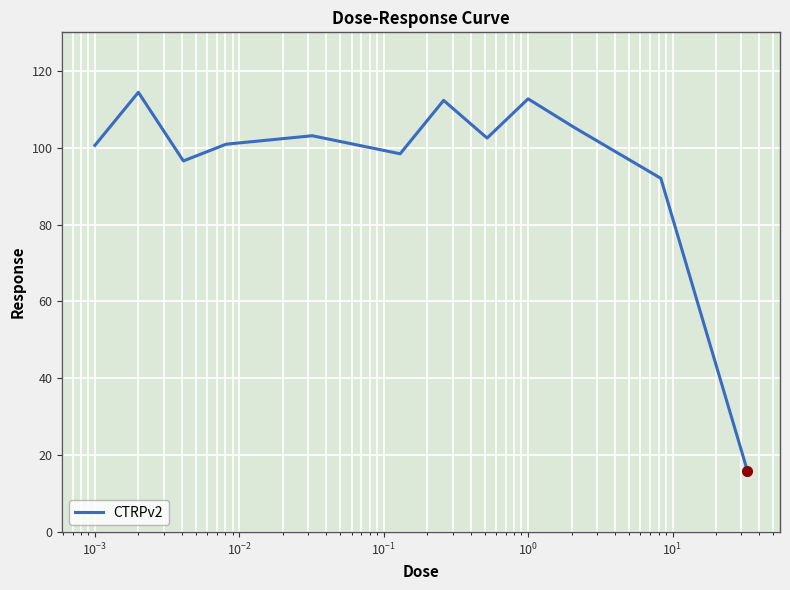

What is the difference between the maximum and minimum values?

98.4